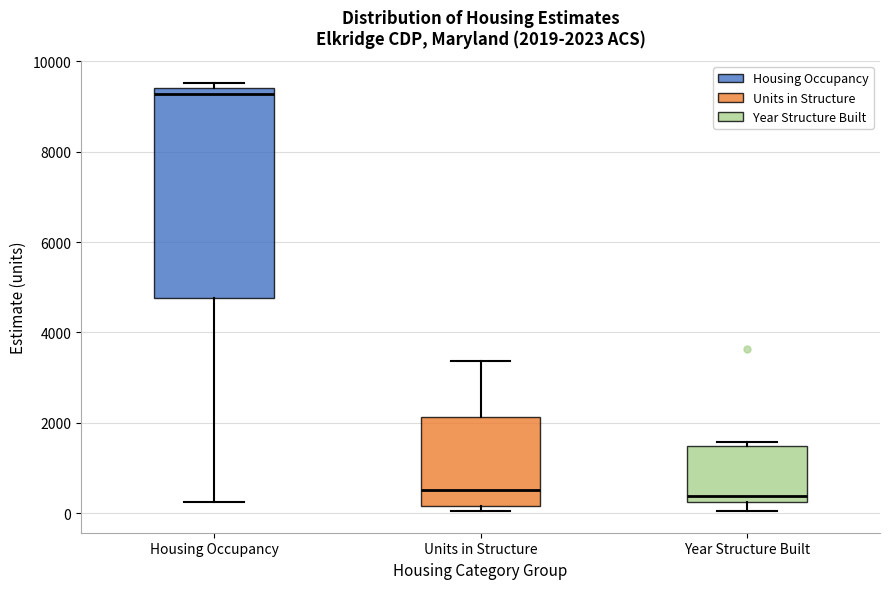

Which box has the highest median line?

Housing Occupancy